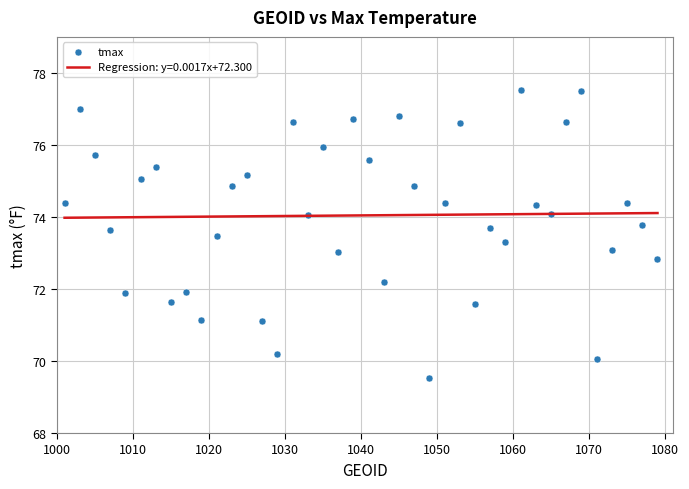

What is the range of X values (max minus min)?

78.0